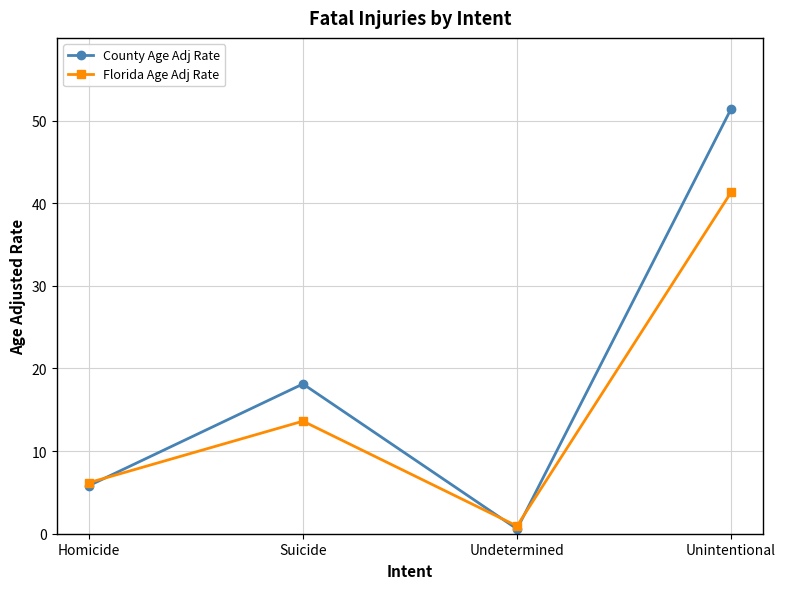

Read the Florida Age Adj Rate value at Undetermined.

0.9